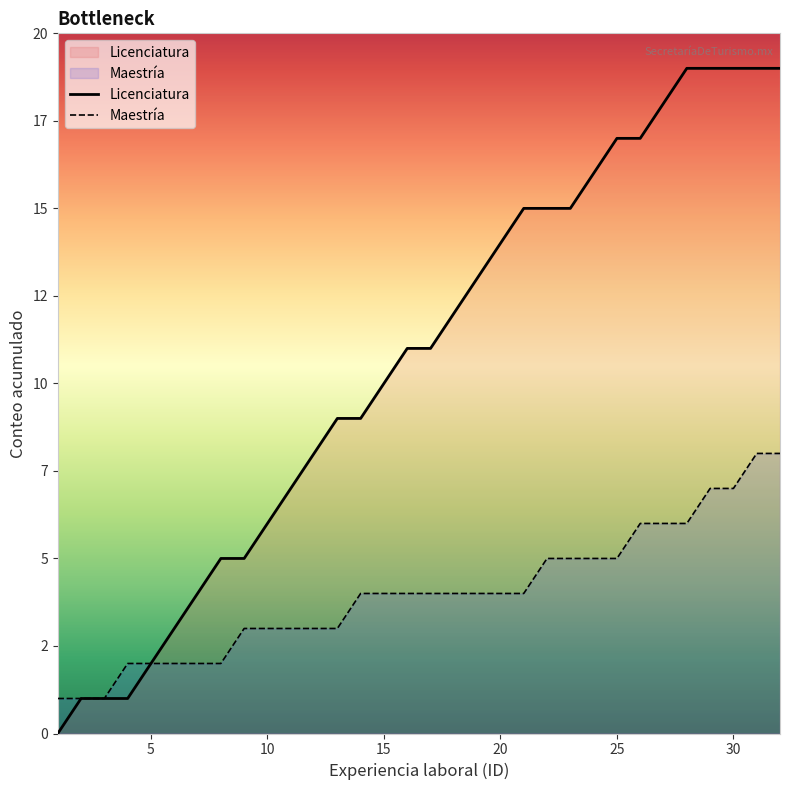

How many values in the Licenciatura series exceed 11?

15